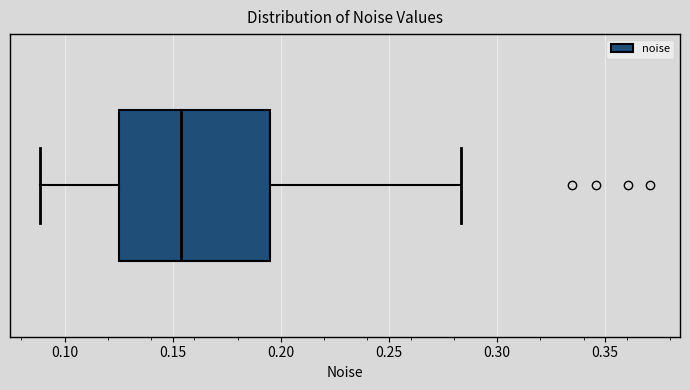

Transcribe this box plot: give where the median line is, the range the box spans, and where the two whiskers end, as read against the x-axis. The values are not printed on the chart, so give them approximately, as read against the axis.

median 0.155, box 0.125 to 0.195, whiskers 0.090 to 0.285